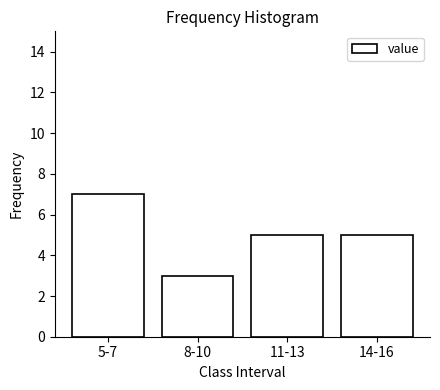

Reading left to right, list all the values displayed in this chart.

5-7=7	8-10=3	11-13=5	14-16=5